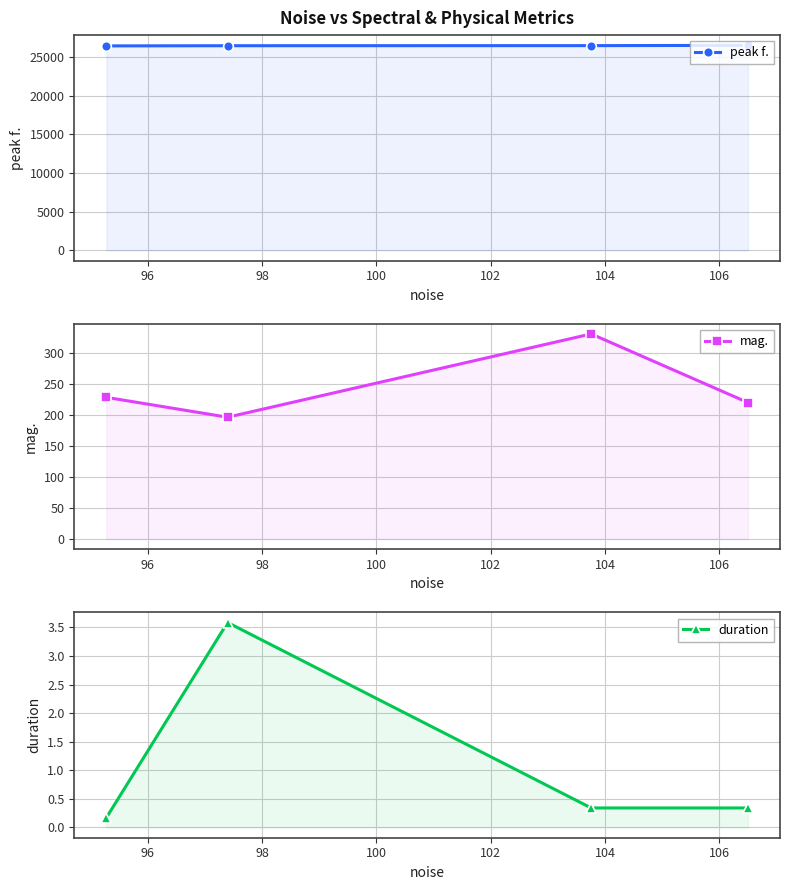

Where is mag. nearest to the value 263?

100